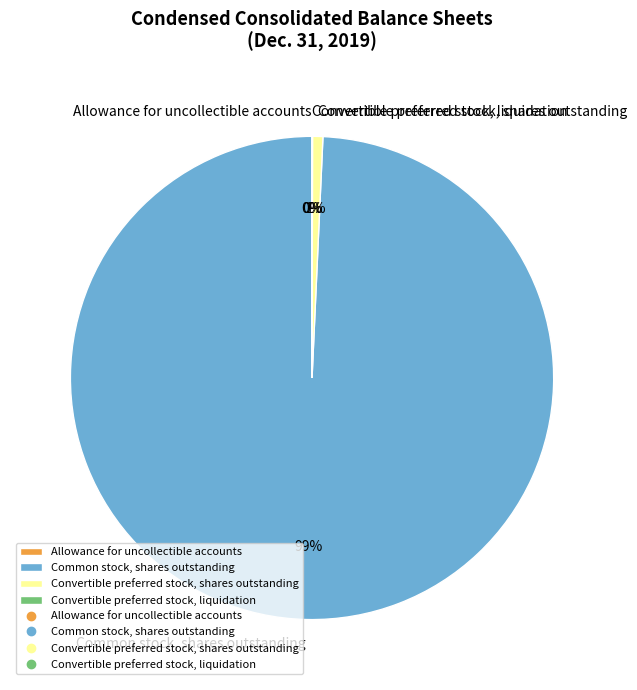

To the nearest percent, what is the average slice percentage?

25%